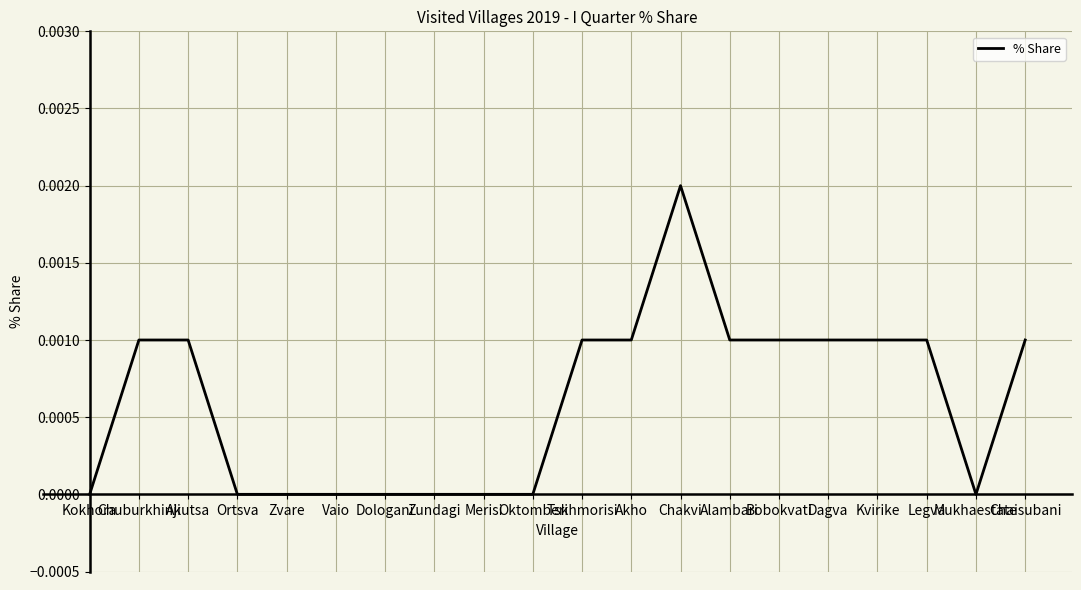

Does the chart have visible grid lines?

Yes